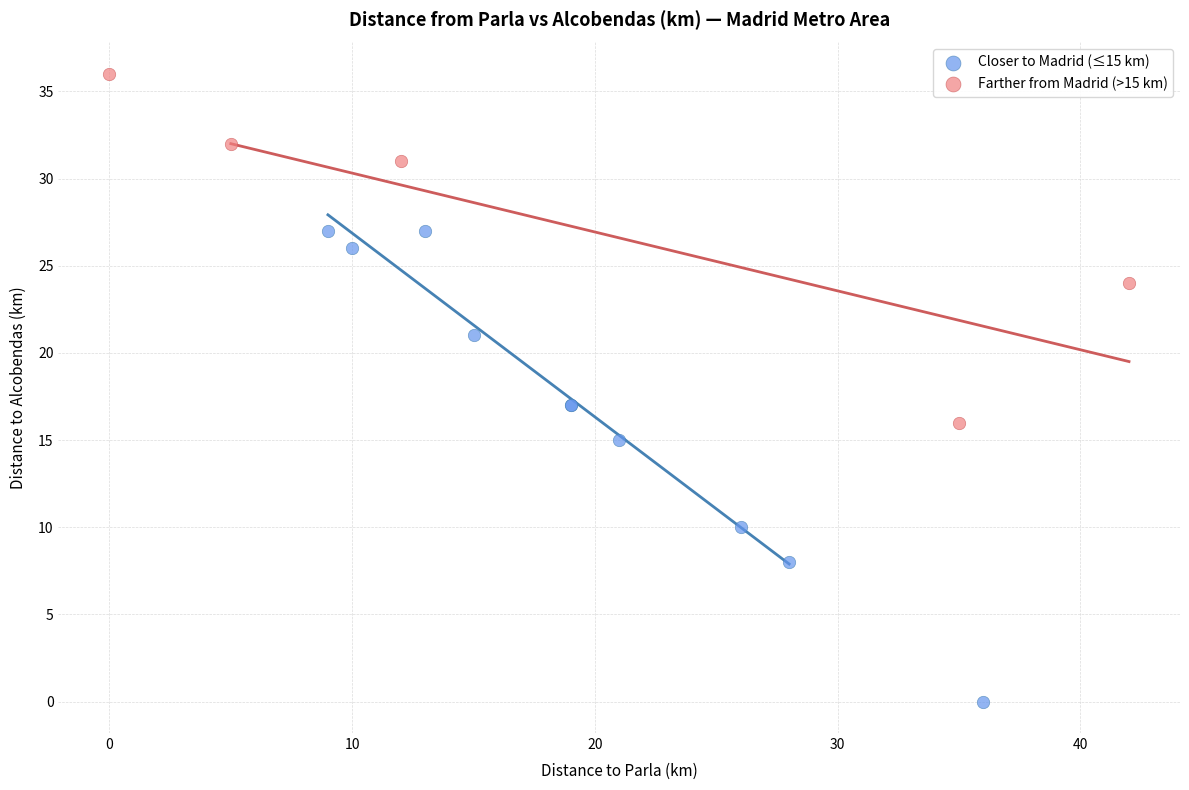

Which series has the widest spread of Y values?

Closer to Madrid (≤15 km)